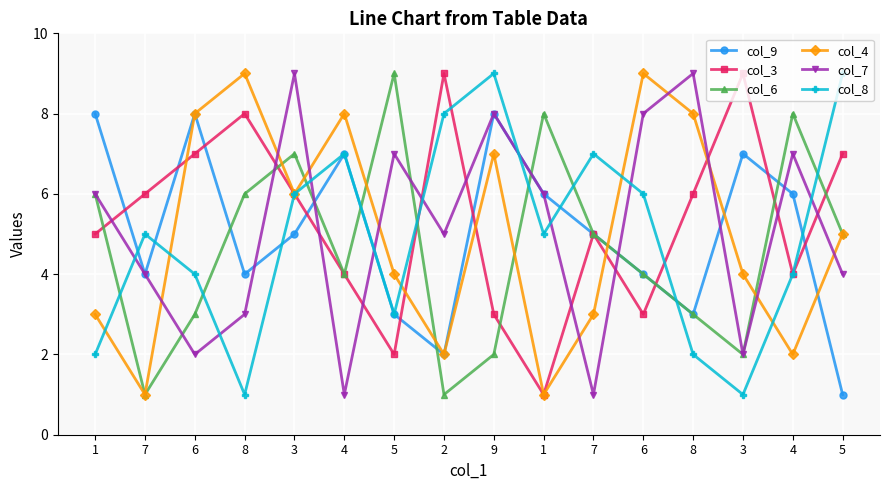

Which label corresponds to the smallest value in the chart?

5